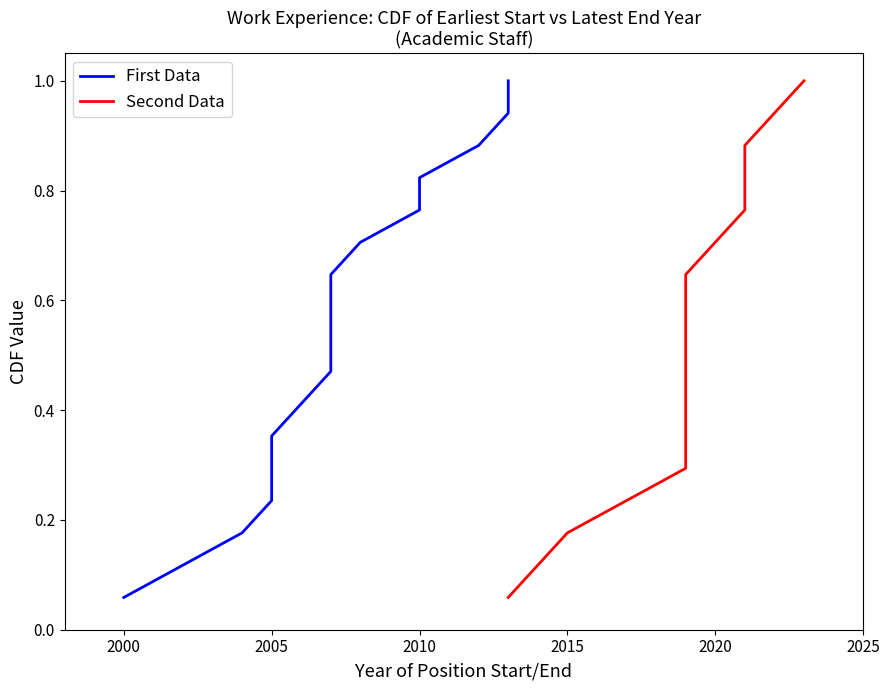

Reading left to right, transcribe all the data shown in this chart.

First Data: 0.1	0.1	0.2	0.2	0.3	0.4	0.4	0.5	0.5	0.6	0.6	0.7	0.8	0.8	0.9	0.9	1.0
Second Data: 0.1	0.1	0.2	0.2	0.3	0.4	0.4	0.5	0.5	0.6	0.6	0.7	0.8	0.8	0.9	0.9	1.0